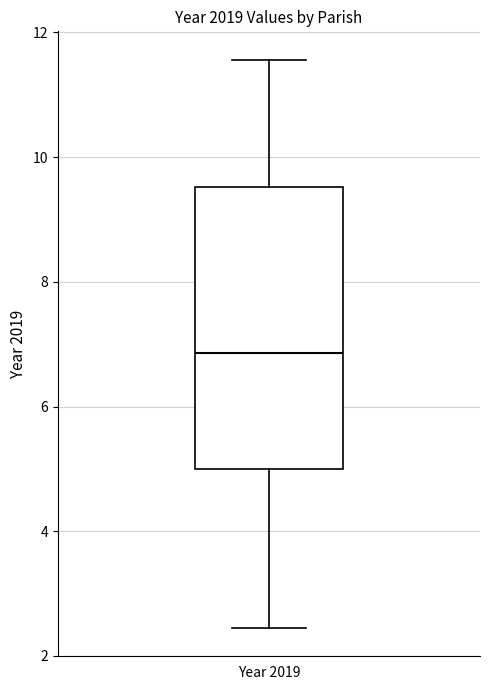

Where does the upper whisker of the box for Year 2019 end on the y-axis? The values are not printed on the chart, so give them approximately, as read against the axis.

11.6